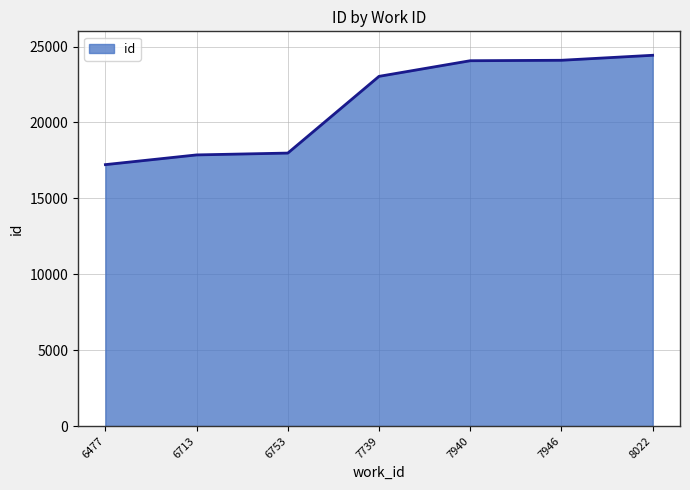

Approximately how many times larger is the value at 7940 compared to 6477?

1.4